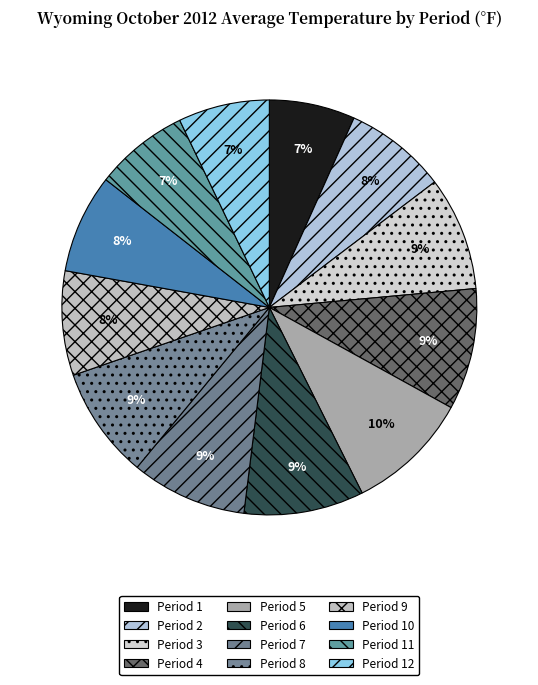

How many slices are in this pie chart?

12